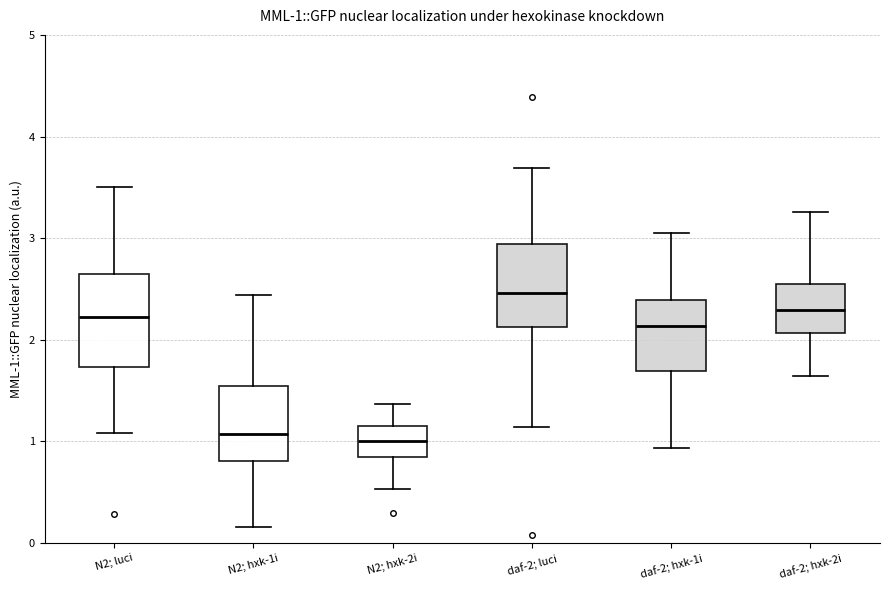

Which box has the highest median line?

daf-2; luci